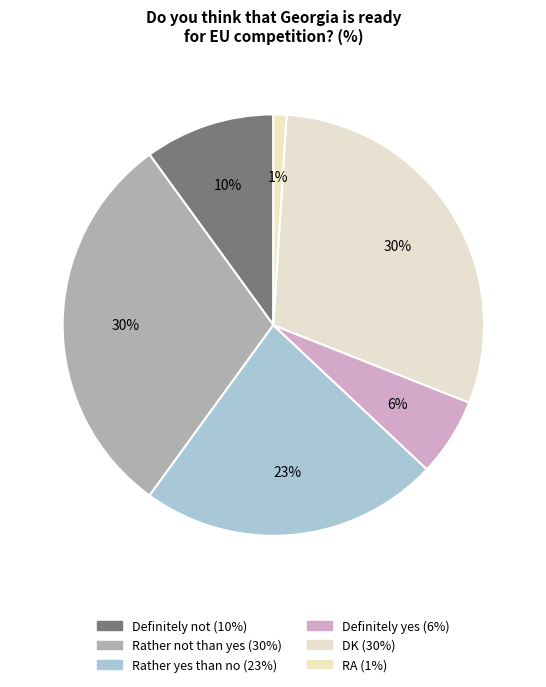

Is there any slice that represents more than half of the pie?

No